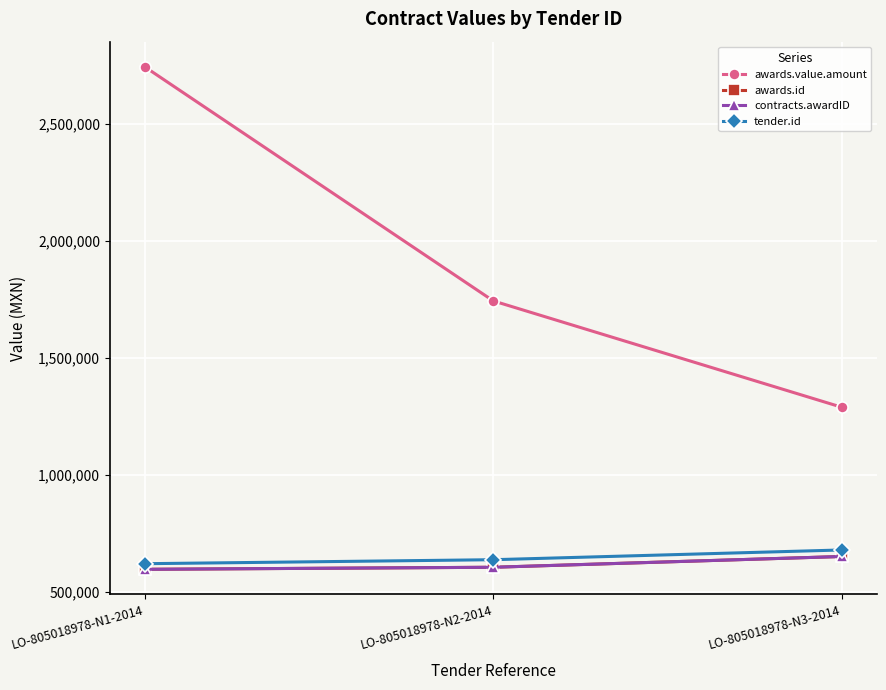

Is this an area chart (filled region under the line)?

No